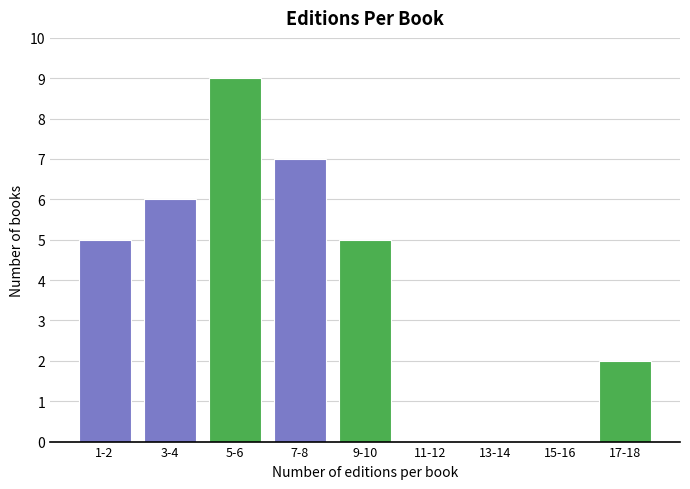

Reading right to left, transcribe all the data shown in this chart.

17-18=2	15-16=0	13-14=0	11-12=0	9-10=5	7-8=7	5-6=9	3-4=6	1-2=5